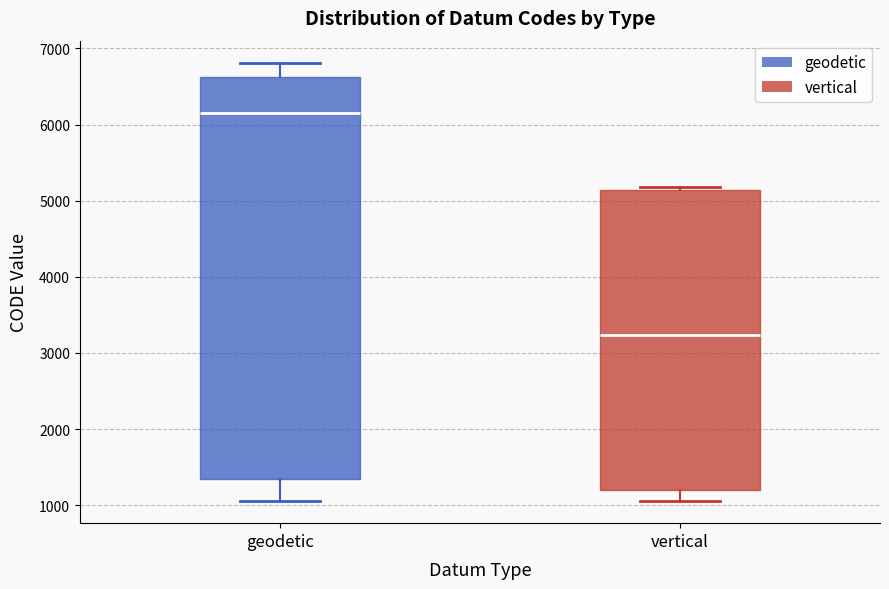

Reading left to right, transcribe this box plot: for each box, give where its median line is, the range the box spans, and where its two whiskers end, as read against the y-axis. The values are not printed on the chart, so give them approximately, as read against the axis.

geodetic: median 6200, box 1300 to 6600, whiskers 1100 to 6800
vertical: median 3200, box 1200 to 5100, whiskers 1100 to 5200